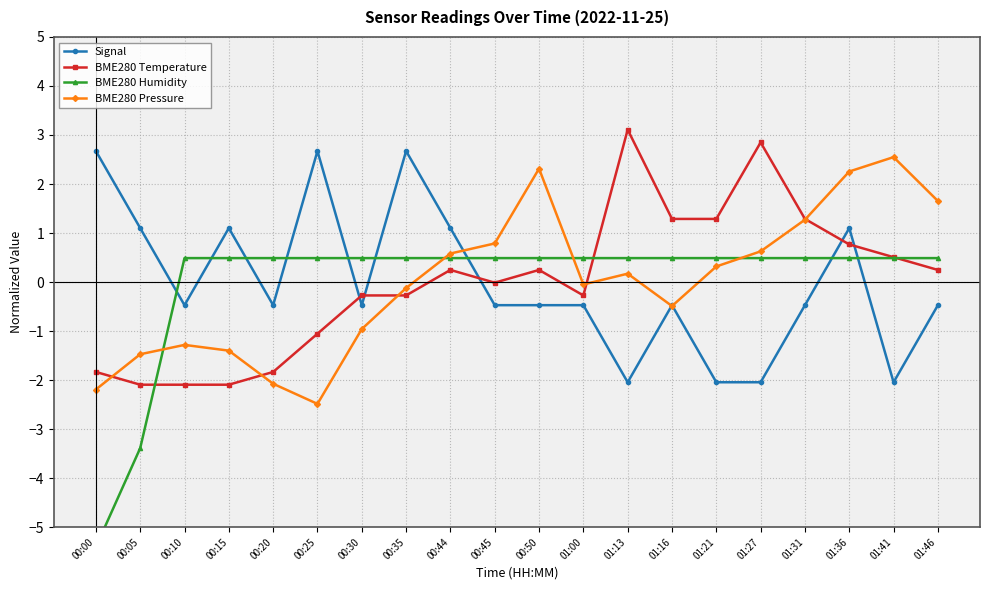

Which series ends up on top after the final intersection of BME280 Pressure and BME280 Temperature?

BME280 Pressure